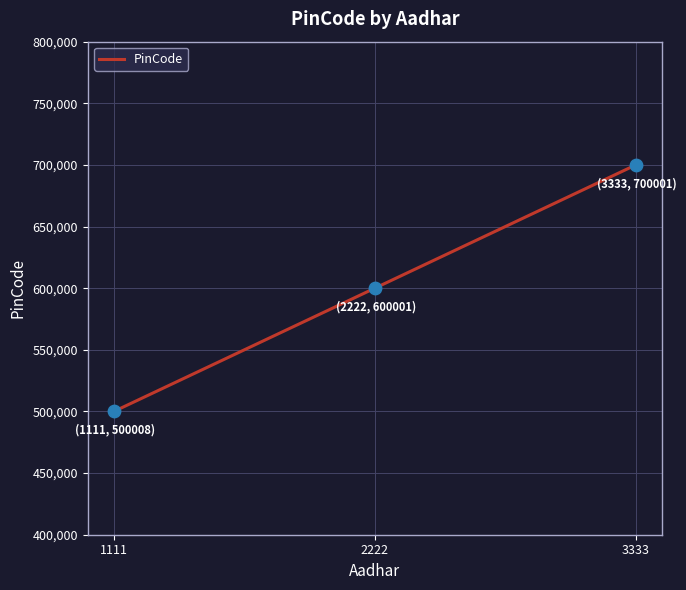

Between 3333 and 1111, which is larger?

3333